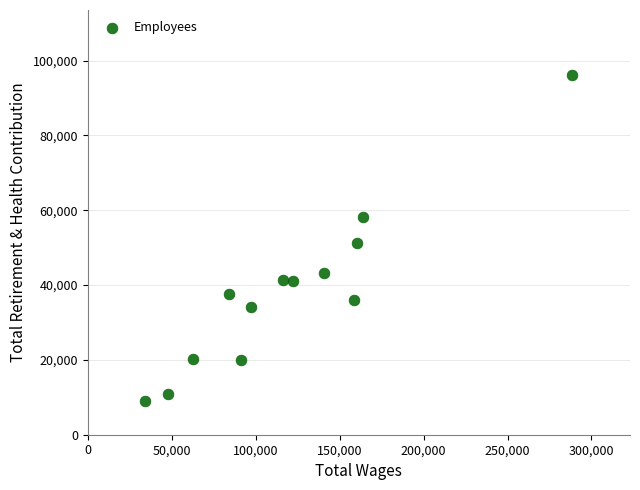

What Y value in the scatter plot is closest to 52634?

51164